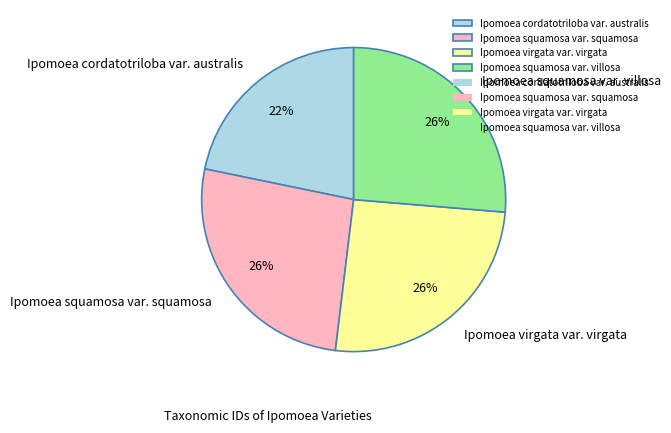

Is Ipomoea cordatotriloba var. australis the majority of the pie?

No